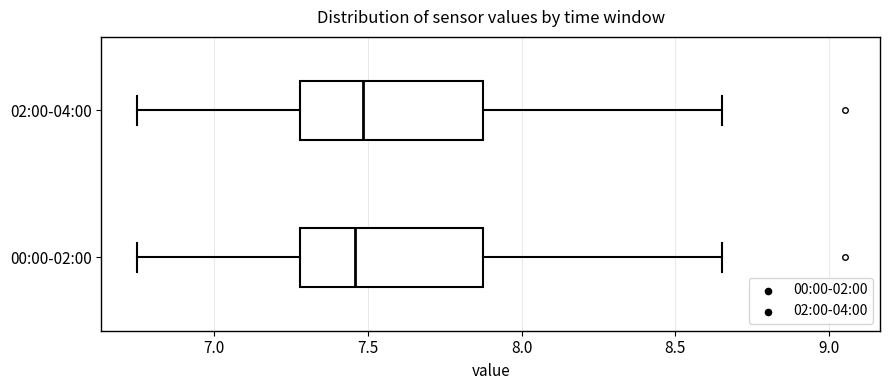

Reading bottom to top, read every box against the x-axis: the position of its median line, the range the box covers, and the ends of its whiskers. The values are not printed on the chart, so give them approximately, as read against the axis.

00:00-02:00: median 7.45, box 7.30 to 7.90, whiskers 6.75 to 8.65
02:00-04:00: median 7.50, box 7.30 to 7.90, whiskers 6.75 to 8.65